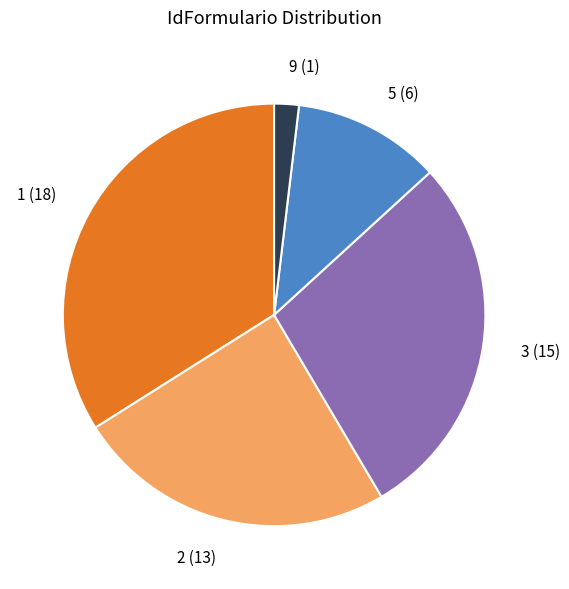

Which has a higher value, 3 or 5?

3